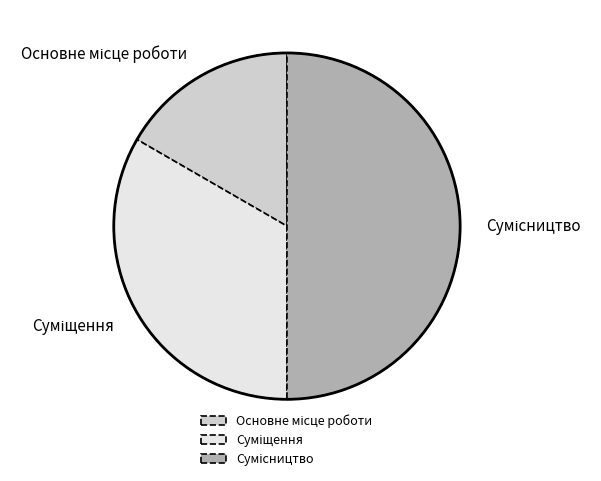

True or false: Сумісництво accounts for 58% of the total.

False